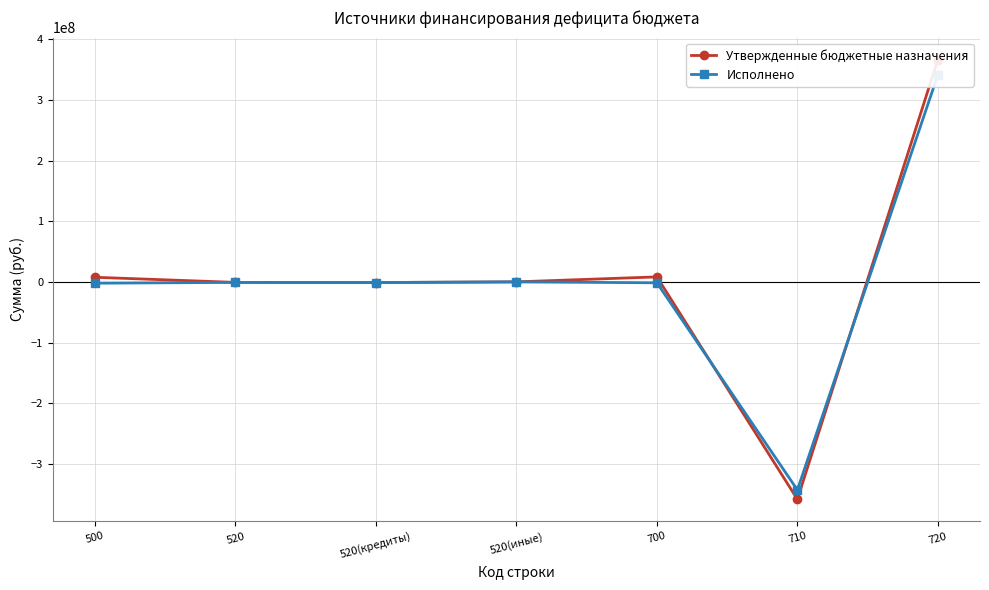

What is the difference between the highest and lowest values at 700?

9733113.1